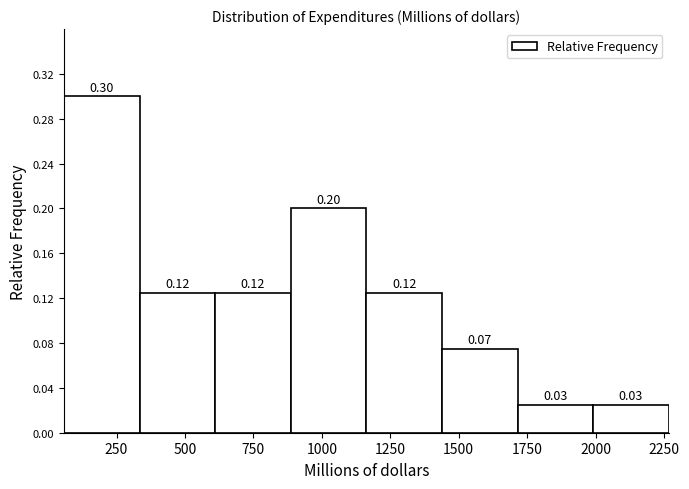

Which range on the x-axis has the tallest bar?

50 to 350